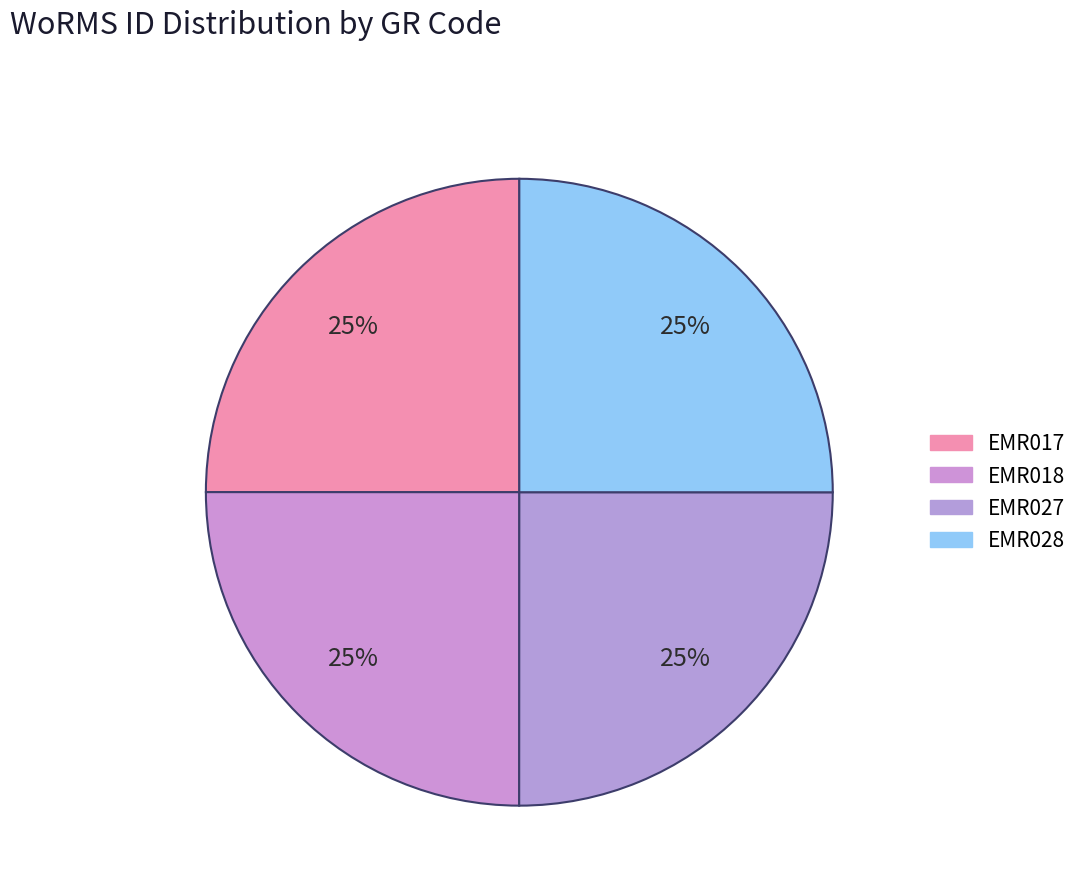

Approximately how many times larger is the value at EMR028 compared to EMR027?

1.0